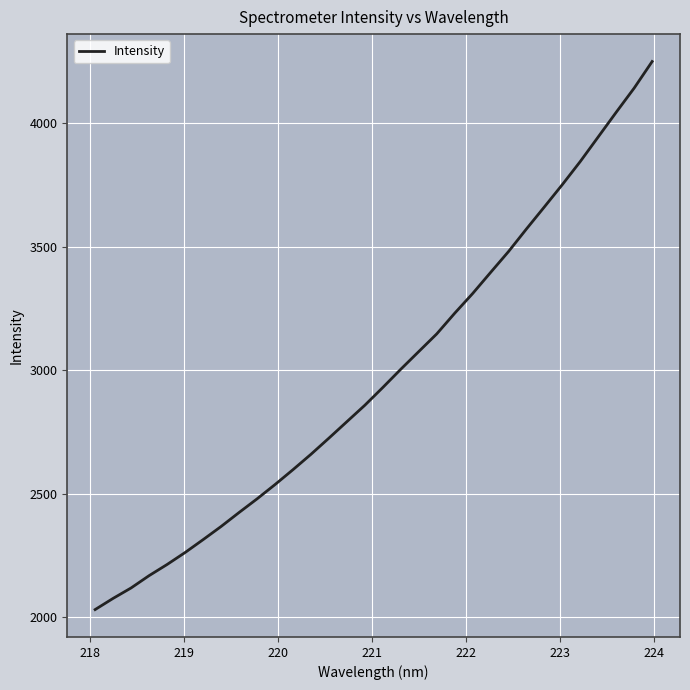

What is the smallest value displayed?

2031.6